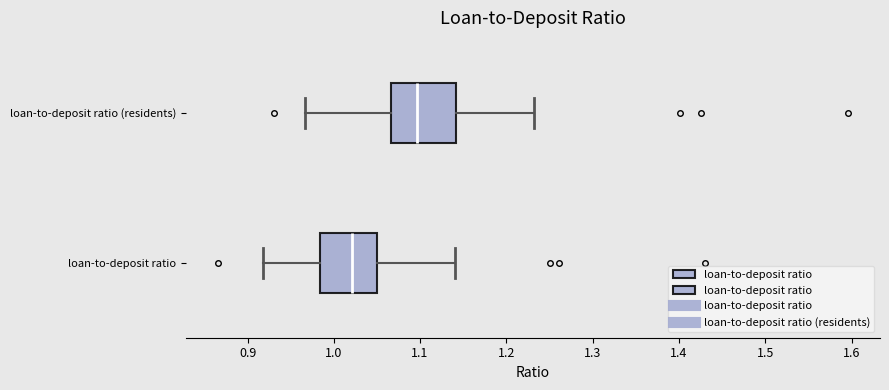

Reading bottom to top, read every box against the x-axis: the position of its median line, the range the box covers, and the ends of its whiskers. The values are not printed on the chart, so give them approximately, as read against the axis.

loan-to-deposit ratio: median 1.02, box 0.98 to 1.05, whiskers 0.92 to 1.14
loan-to-deposit ratio (residents): median 1.10, box 1.07 to 1.14, whiskers 0.97 to 1.23